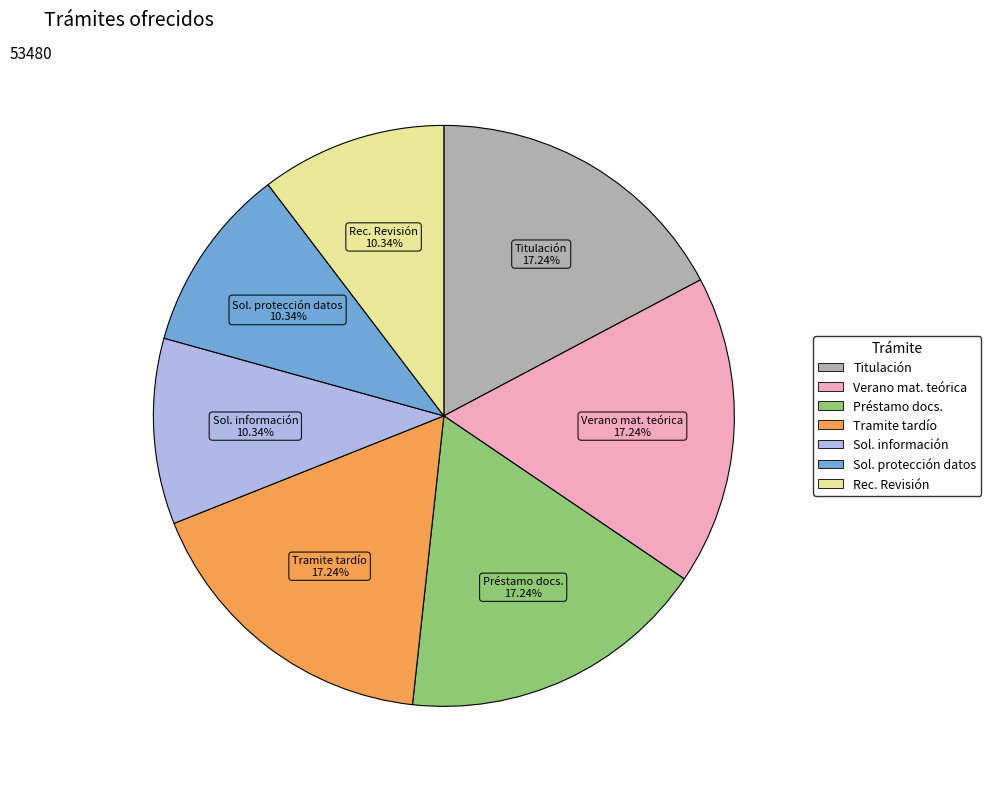

Is there a majority slice in this chart?

No